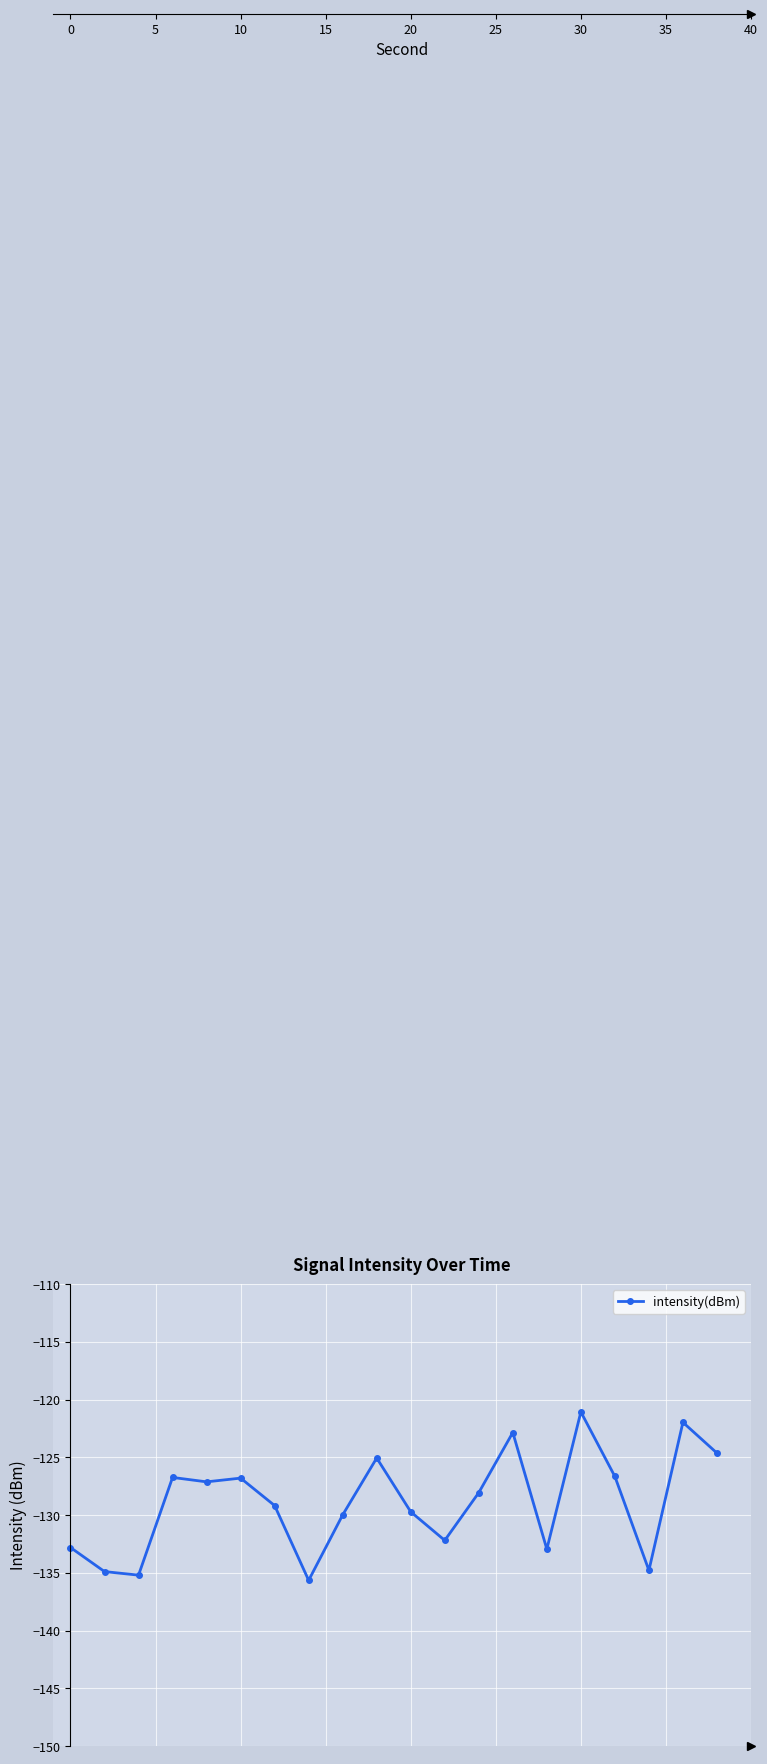

How many data points are less than -128?

11